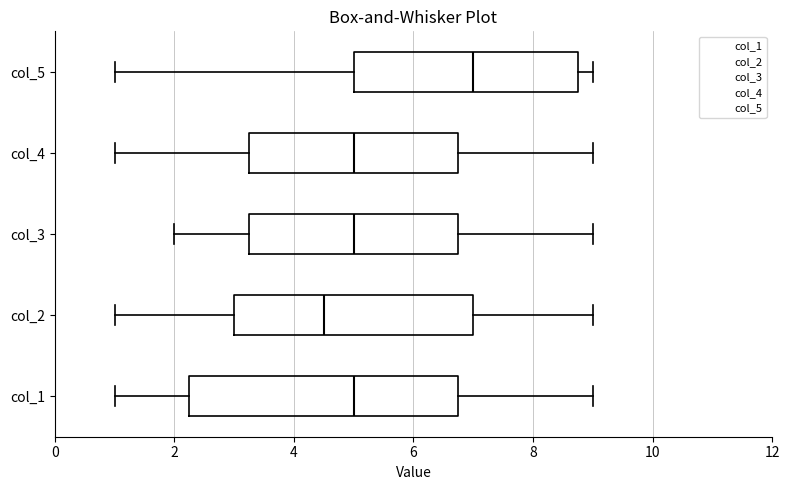

Where does the right whisker of the box for col_4 end on the x-axis? The values are not printed on the chart, so give them approximately, as read against the axis.

9.0